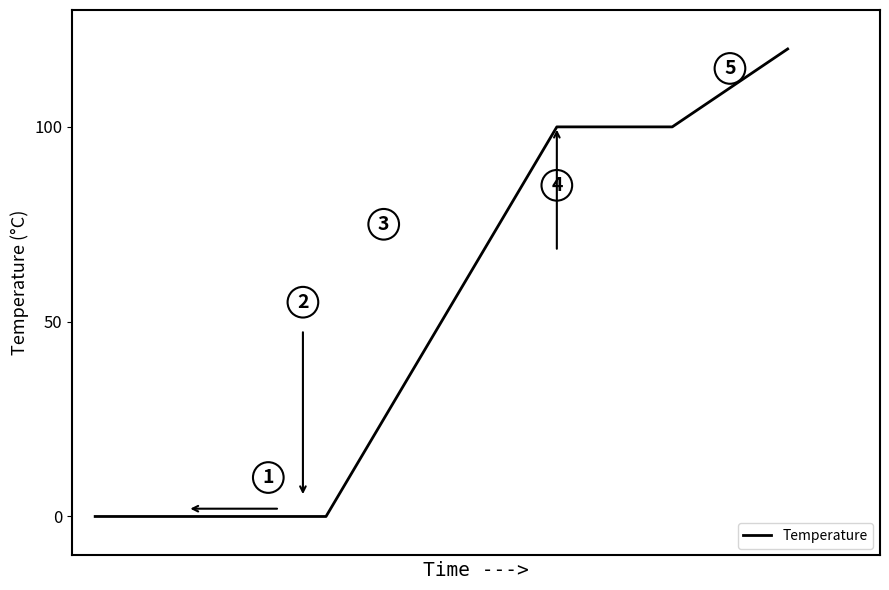

How many values are between 0 and 100?

6